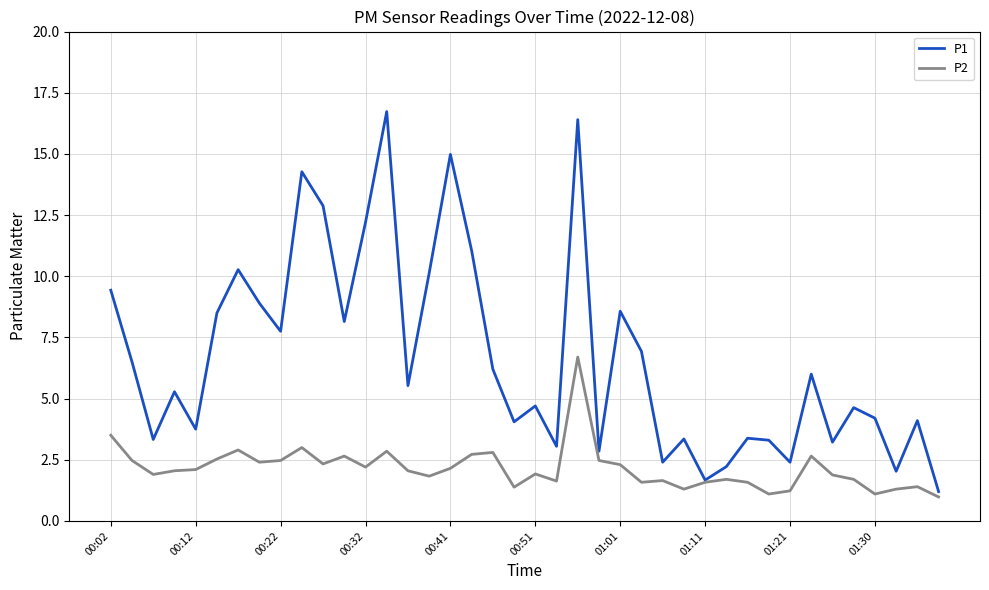

Which series has the widest spread of values?

P1